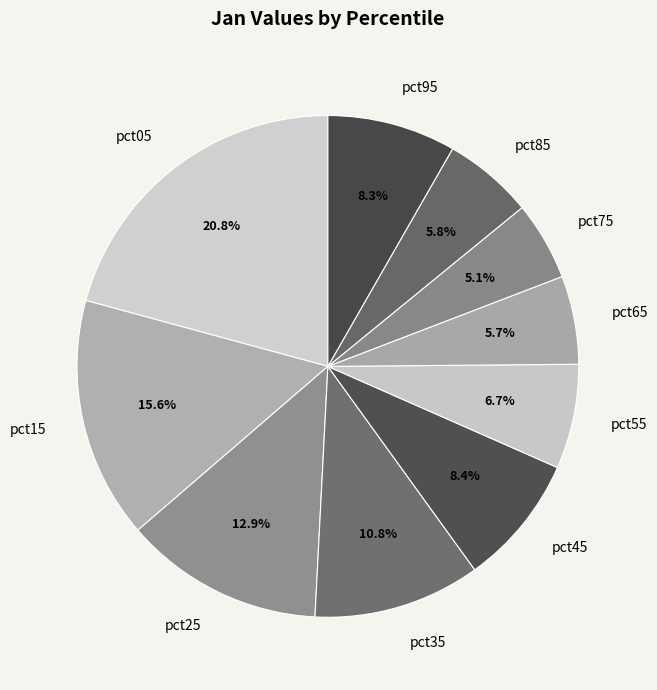

To the nearest percent, what is the combined percentage of pct15 and pct75?

21%